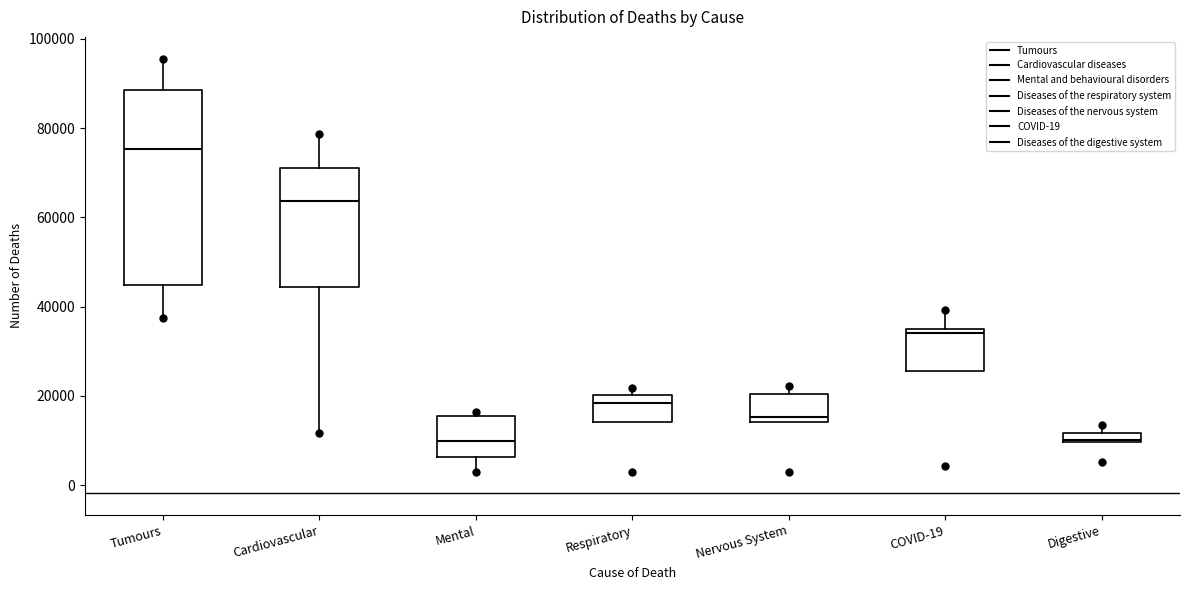

Comparing the boxes themselves (not the whiskers), which one is the tallest?

Tumours